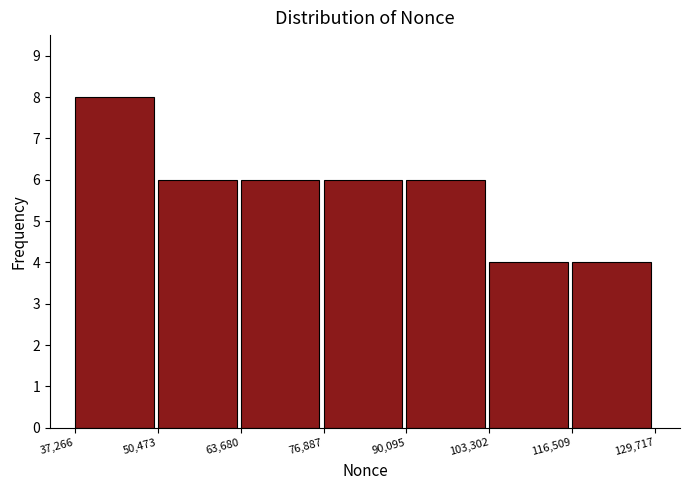

How tall is the bar that spans 50,473 to 63,680 on the x-axis? The values are not printed on the chart, so give them approximately, as read against the axis.

6